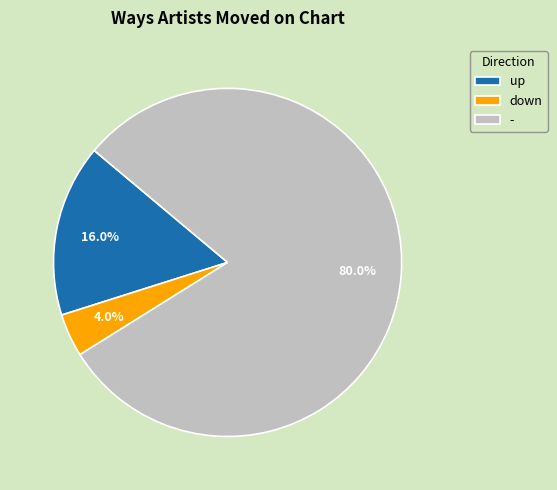

Rank the categories by value from lowest to highest.

down, up, -